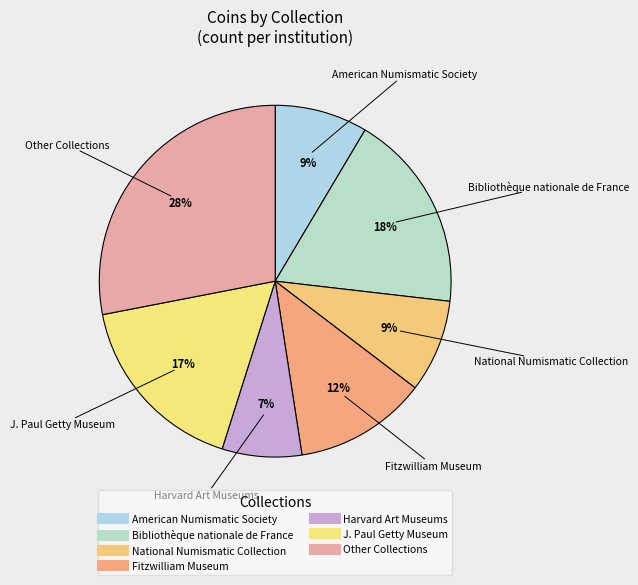

To the nearest percent, what is the average slice percentage?

14%